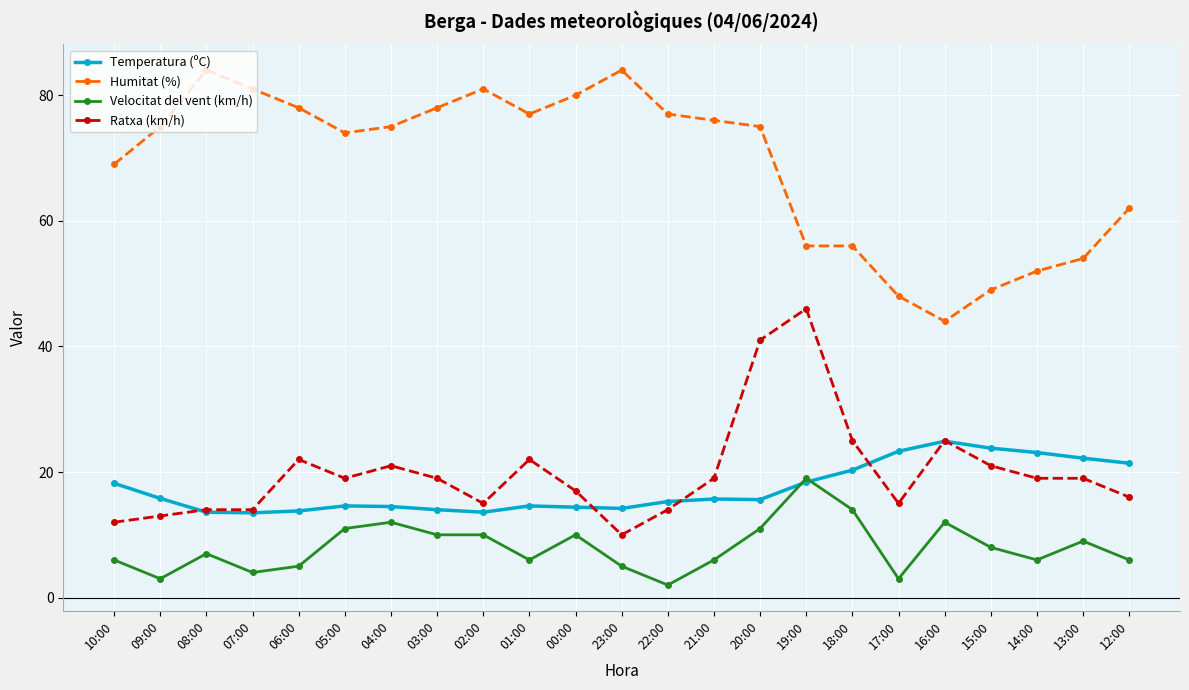

What is the label of the 8th point from the left?

03:00